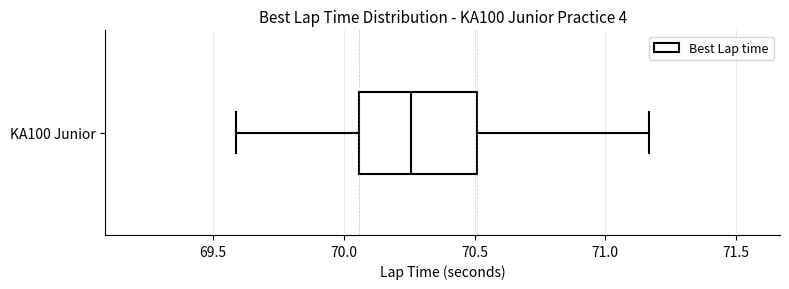

Where does the median line of the box for KA100 Junior sit on the x-axis? The values are not printed on the chart, so give them approximately, as read against the axis.

70.25